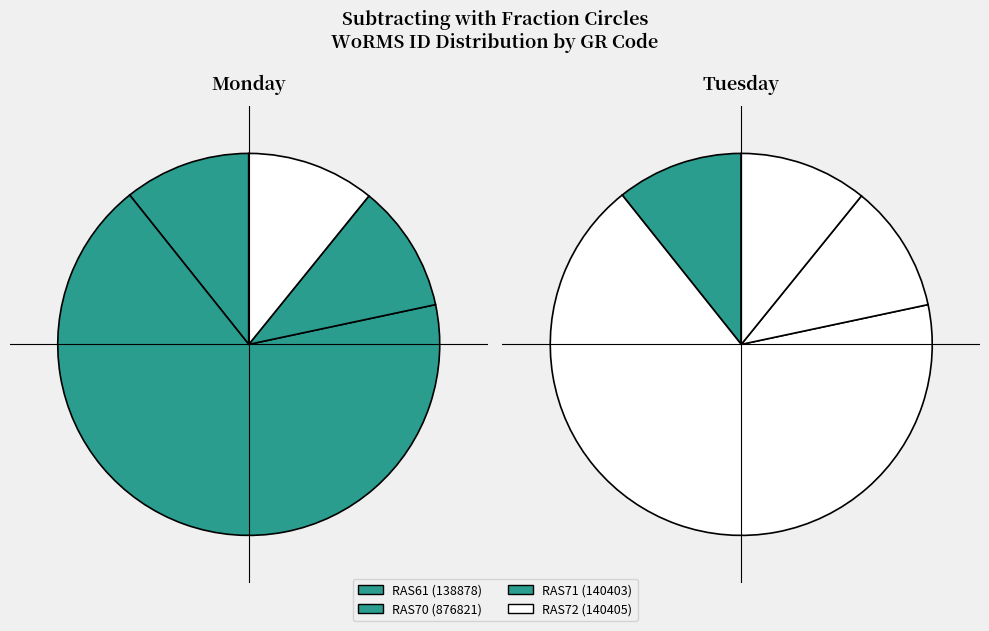

Rank the categories by value from lowest to highest.

RAS61
Buccinum undatum, RAS71
Nucella lapillus, RAS72
Ocenebra erinaceus, RAS70
Tritia reticulatus